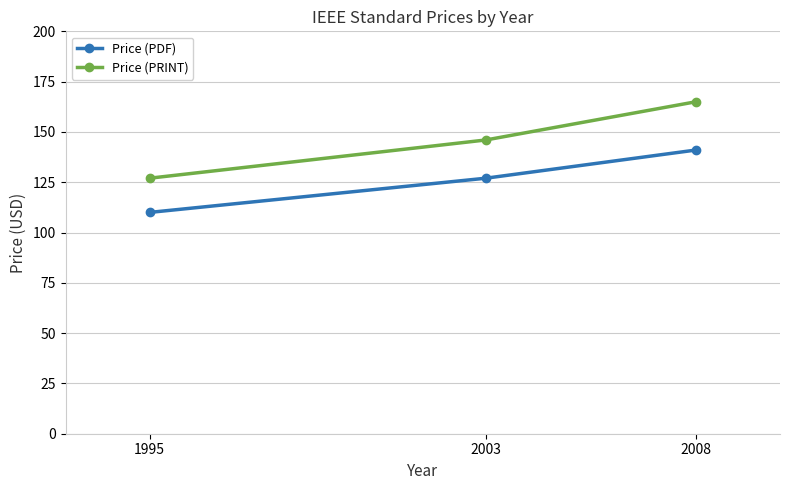

How many lines are shown in the chart?

2